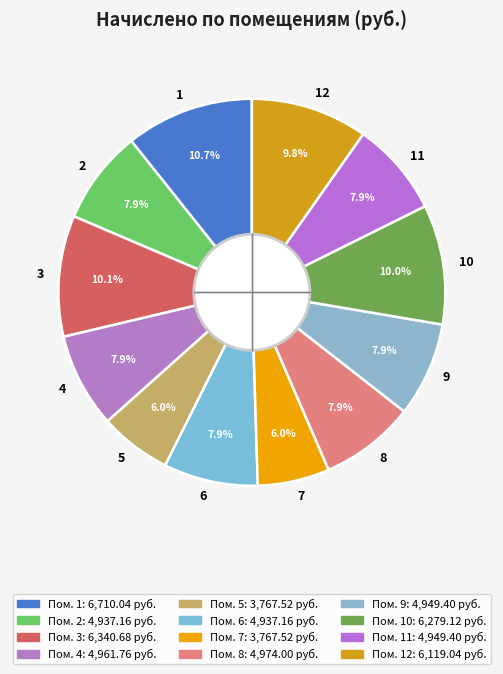

Is it true that 7 is 6% of the pie?

True